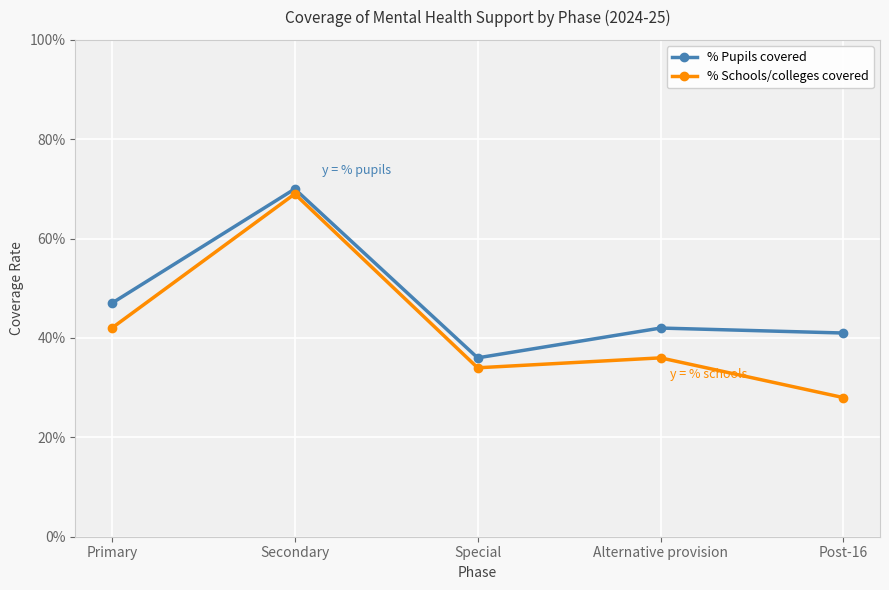

True or false: % Schools/colleges covered and % Pupils covered intersect in this chart.

False